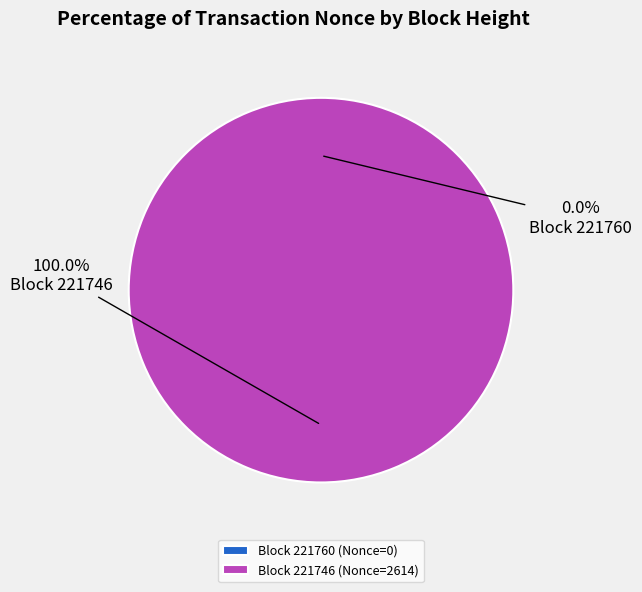

To the nearest percent, what is the average slice percentage?

50%